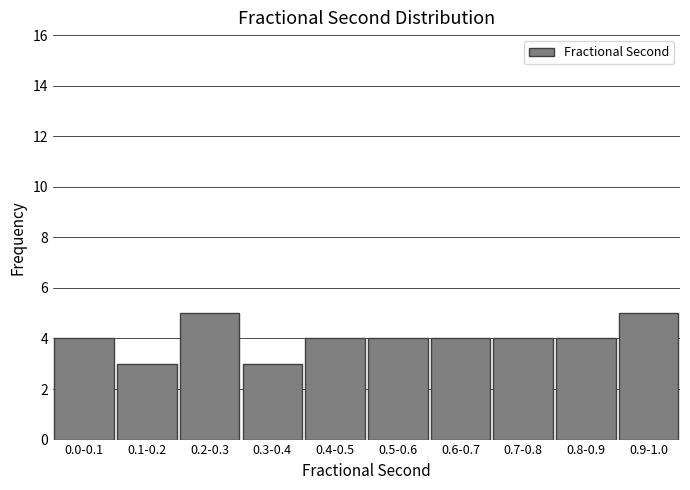

Reading left to right, list all the values displayed in this chart.

4	3	5	3	4	4	4	4	4	5